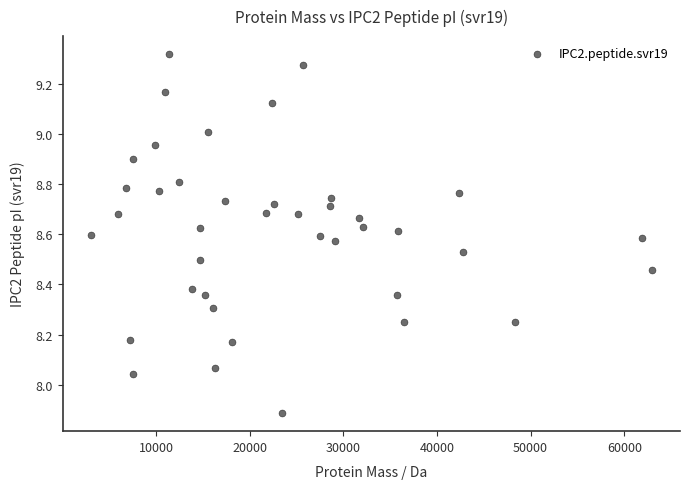

What is the range of X values (max minus min)?

59909.2